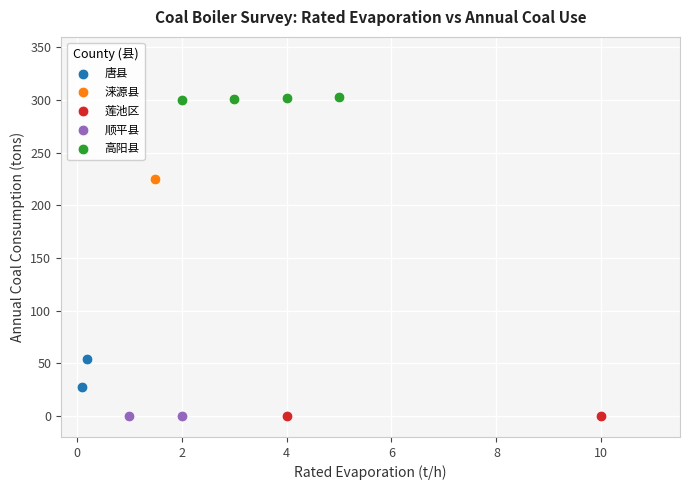

What are all the series names shown in the legend?

唐县, 涞源县, 莲池区, 顺平县, 高阳县